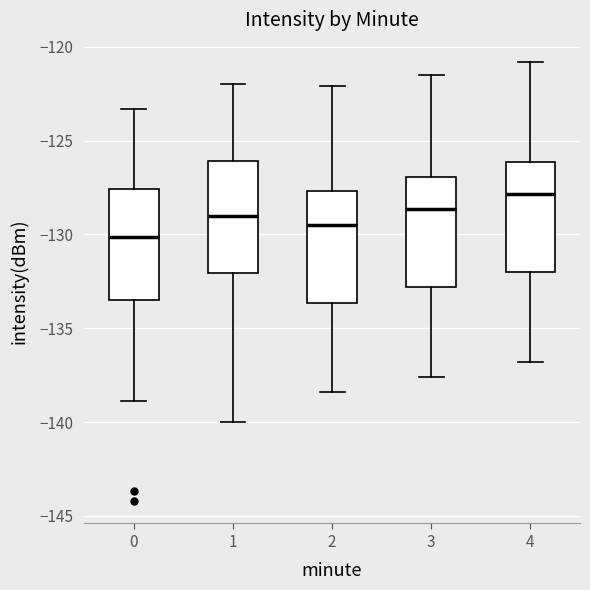

Reading left to right, transcribe this box plot: for each box, give where its median line is, the range the box spans, and where its two whiskers end, as read against the y-axis. The values are not printed on the chart, so give them approximately, as read against the axis.

0: median -130.0, box -133.5 to -127.5, whiskers -139.0 to -123.5
1: median -129.0, box -132.0 to -126.0, whiskers -140.0 to -122.0
2: median -129.5, box -133.5 to -127.5, whiskers -138.5 to -122.0
3: median -128.5, box -133.0 to -127.0, whiskers -137.5 to -121.5
4: median -128.0, box -132.0 to -126.0, whiskers -137.0 to -121.0